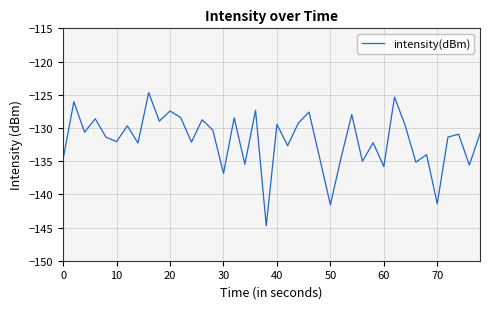

What is the difference between the maximum and minimum values?

20.0